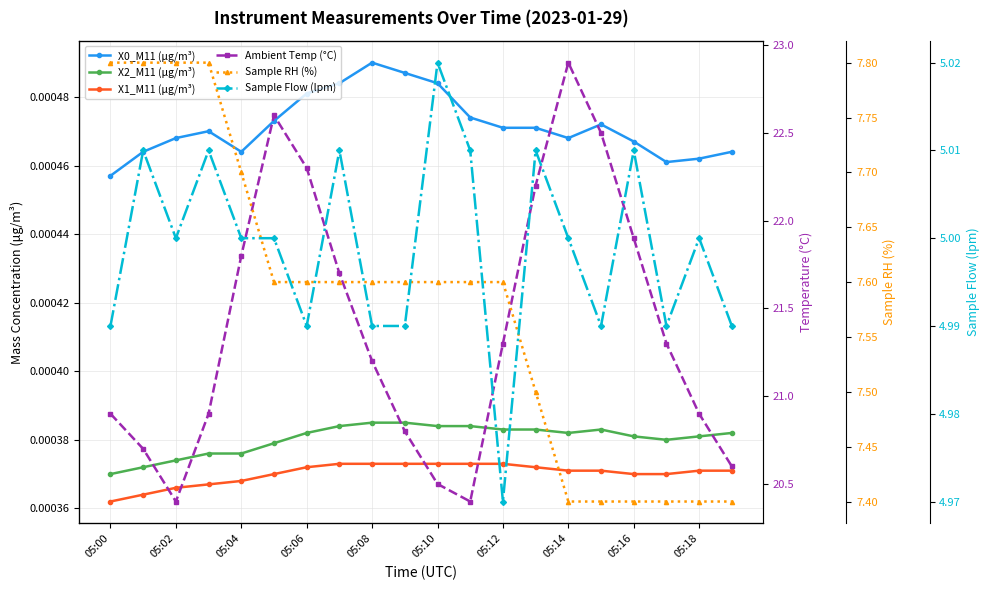

What is the label of the 17th point from the left?

05:16